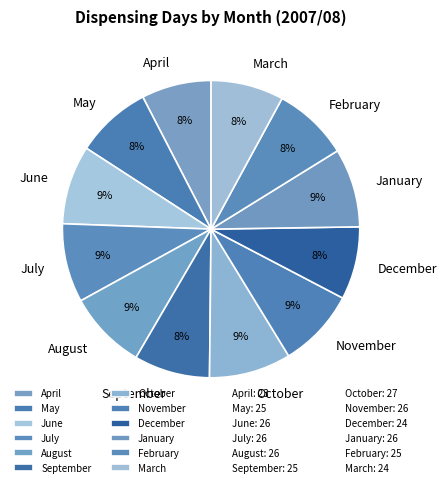

How many slices are in this pie chart?

12